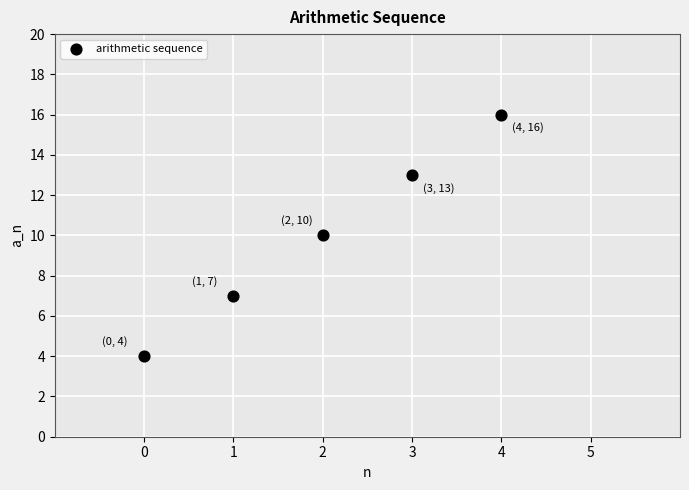

What is the range of Y values (max minus min)?

12